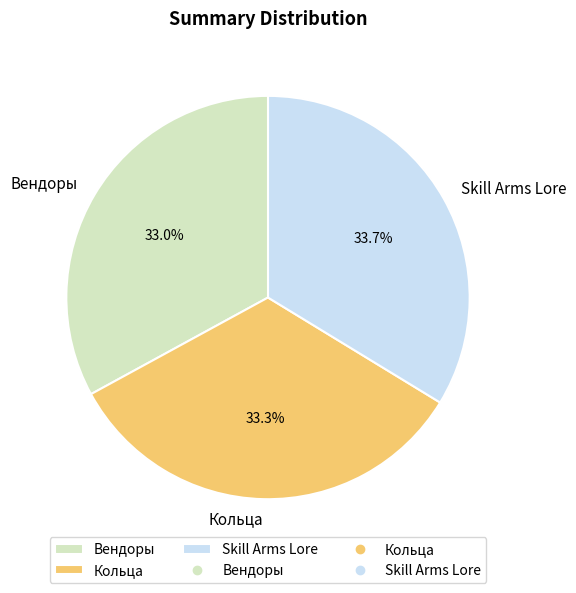

How many segments does this pie chart have?

3